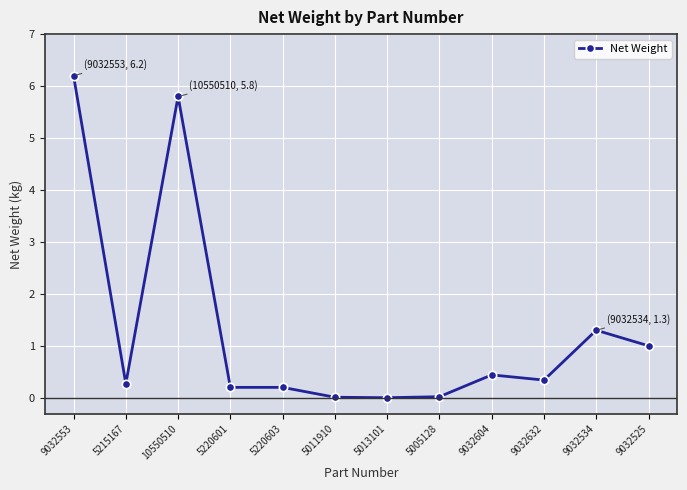

What is the change in value from 9032553 to 9032632?

-5.9